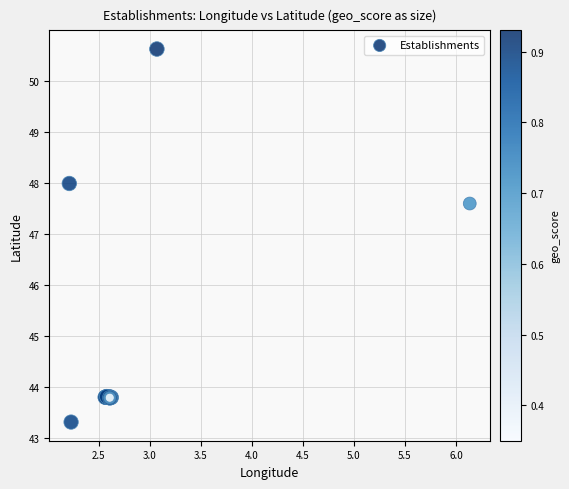

What Y value in the scatter plot is closest to 46?

47.6